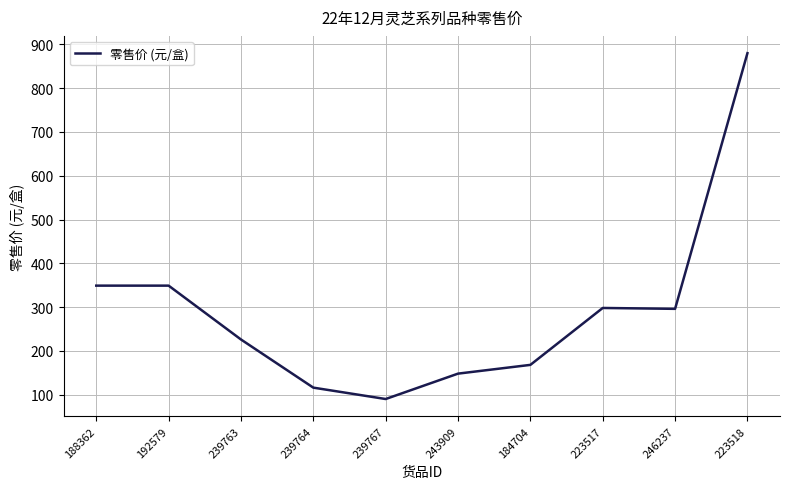

Which category has the highest value across all series?

223518